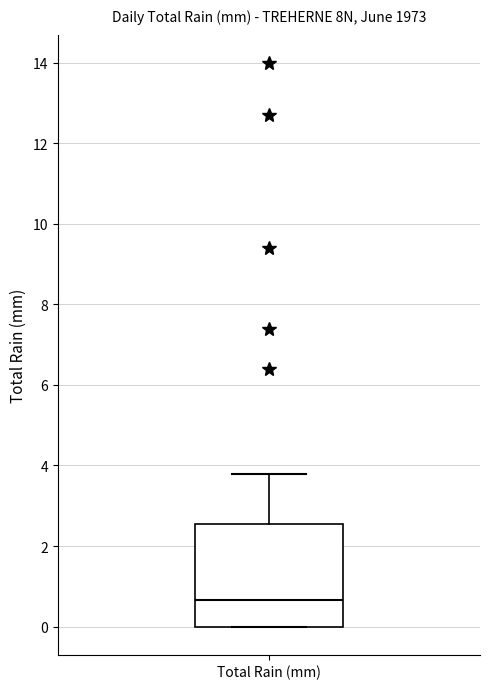

Read this box plot against the y-axis: the position of the median line, the range covered by the box, and the ends of both whiskers. The values are not printed on the chart, so give them approximately, as read against the axis.

median 0.6, box 0.0 to 2.6, whiskers 0.0 to 3.8